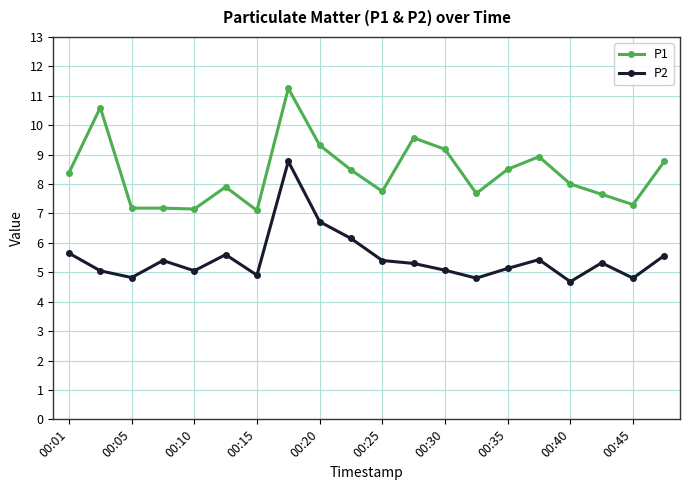

What is the average value of the P1 series?

8.4